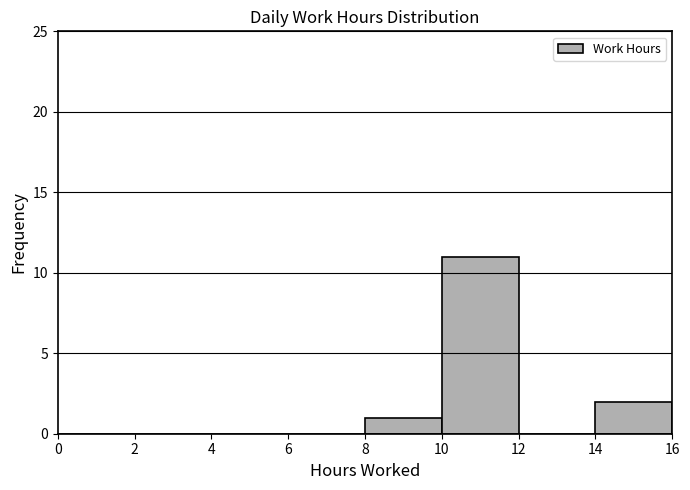

What is the height of the bar covering 14 to 16 on the x-axis? The values are not printed on the chart, so give them approximately, as read against the axis.

2